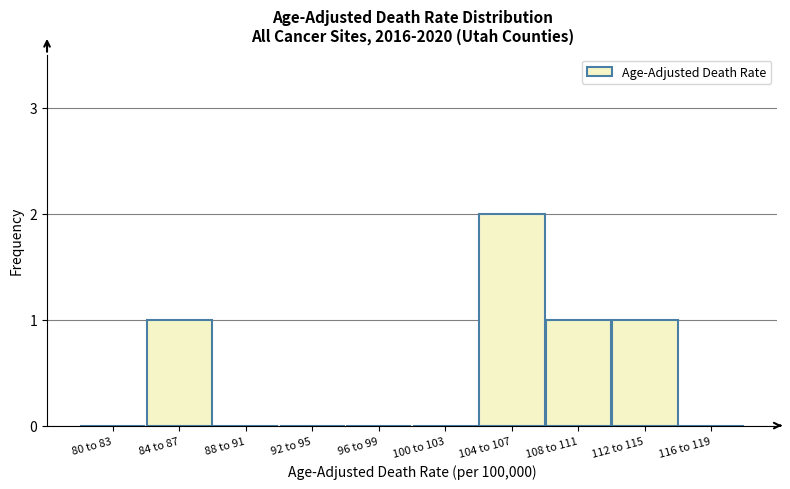

Reading left to right, extract all data points from this chart.

80 to 83=0	84 to 87=1	88 to 91=0	92 to 95=0	96 to 99=0	100 to 103=0	104 to 107=2	108 to 111=1	112 to 115=1	116 to 119=0